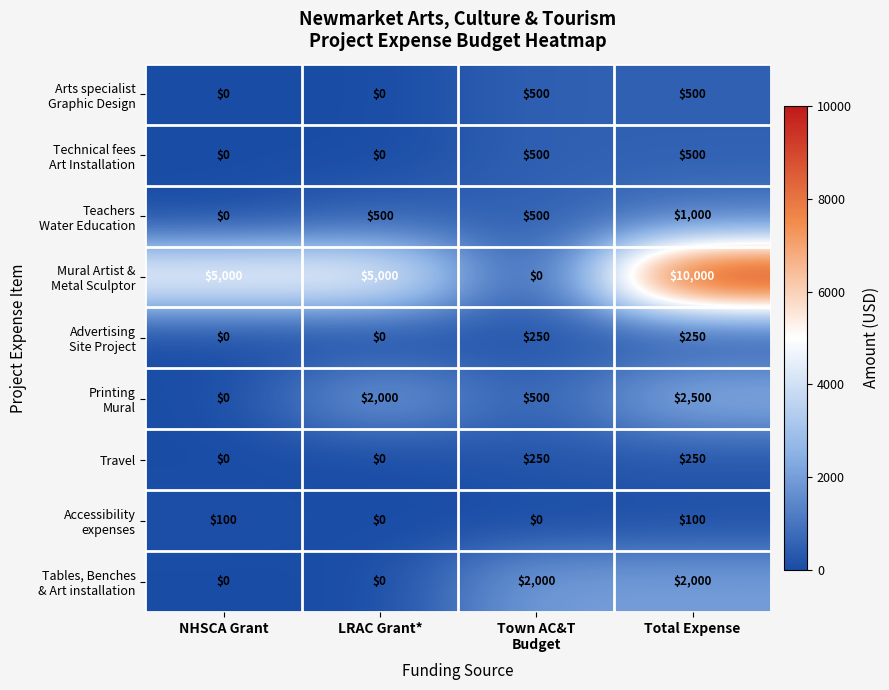

The value of Travel at Total Expense is 107. True or false?

False